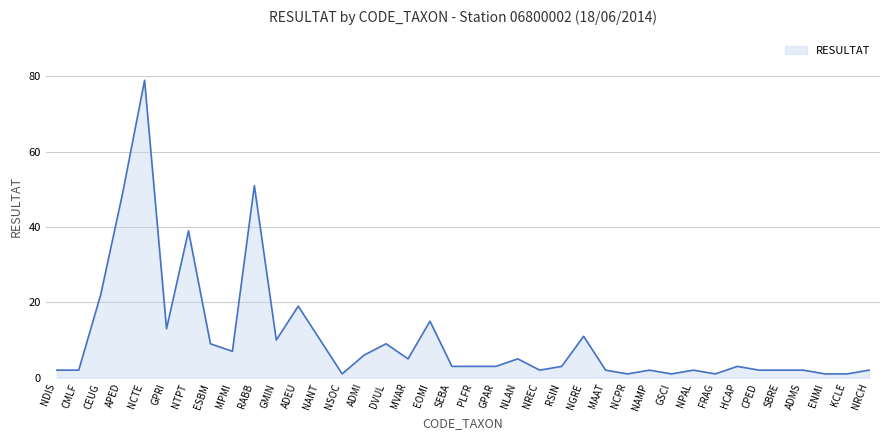

Approximately how many times larger is the value at ADEU compared to NTPT?

0.5